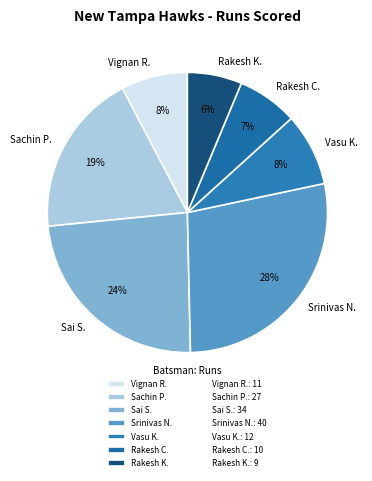

The Rakesh K. slice represents 6% of the pie. True or false?

True